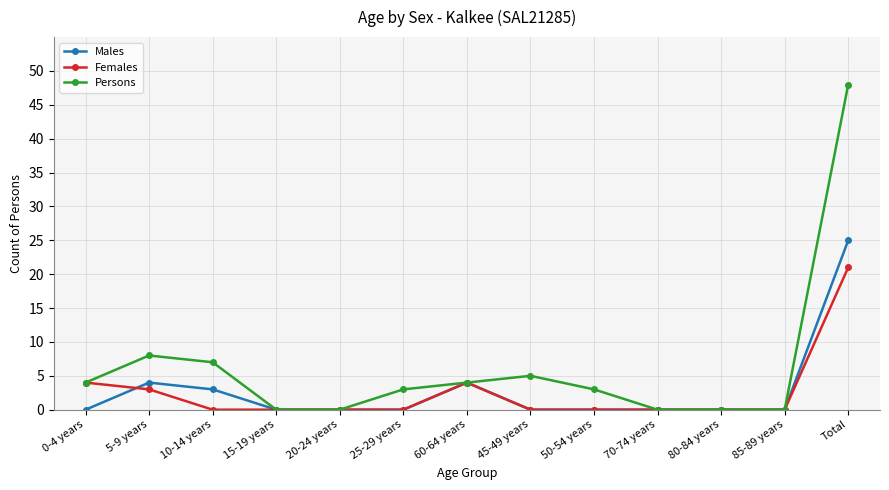

Does the chart display data point markers on the line(s)?

Yes